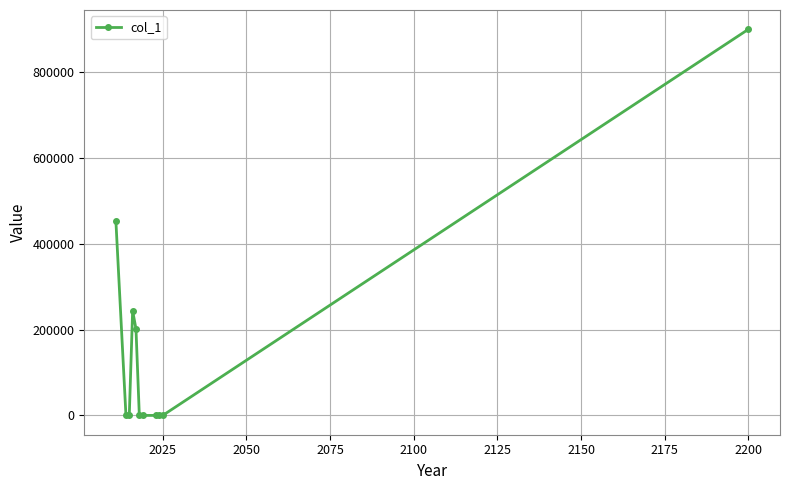

What is the average value?

163447